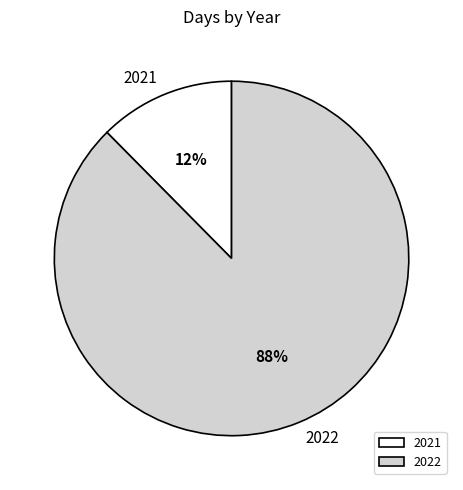

Which category has the biggest portion of the pie?

2022